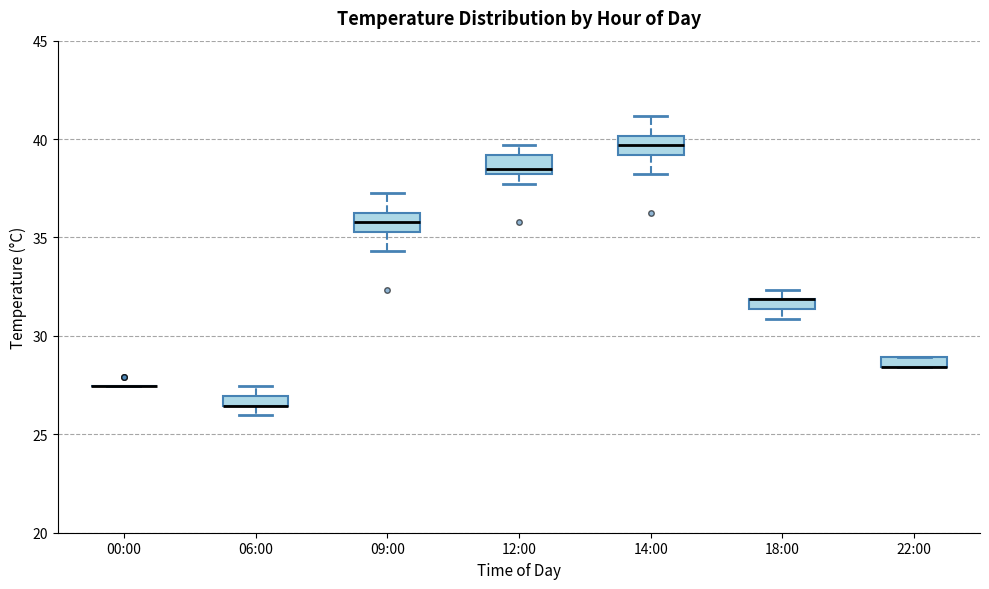

Where is the lower edge of the box for 22:00 on the y-axis? The values are not printed on the chart, so give them approximately, as read against the axis.

28.5